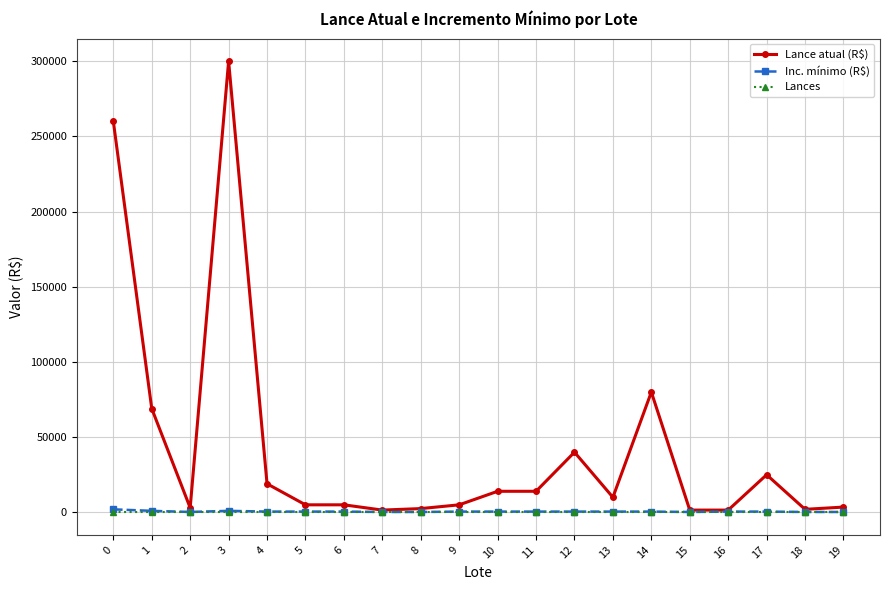

Which series has the largest total across all categories?

Lance atual (R$)